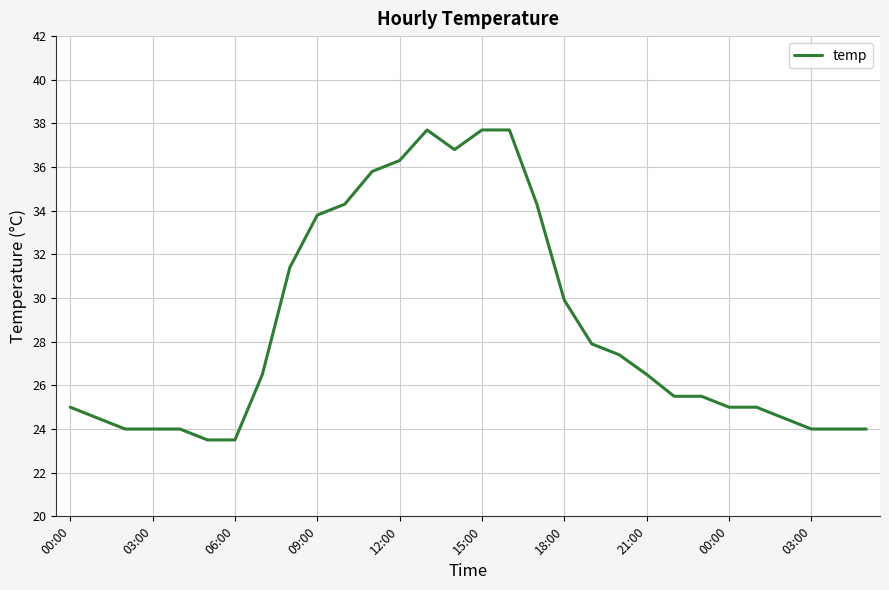

What is the difference between the maximum and minimum values?

14.2